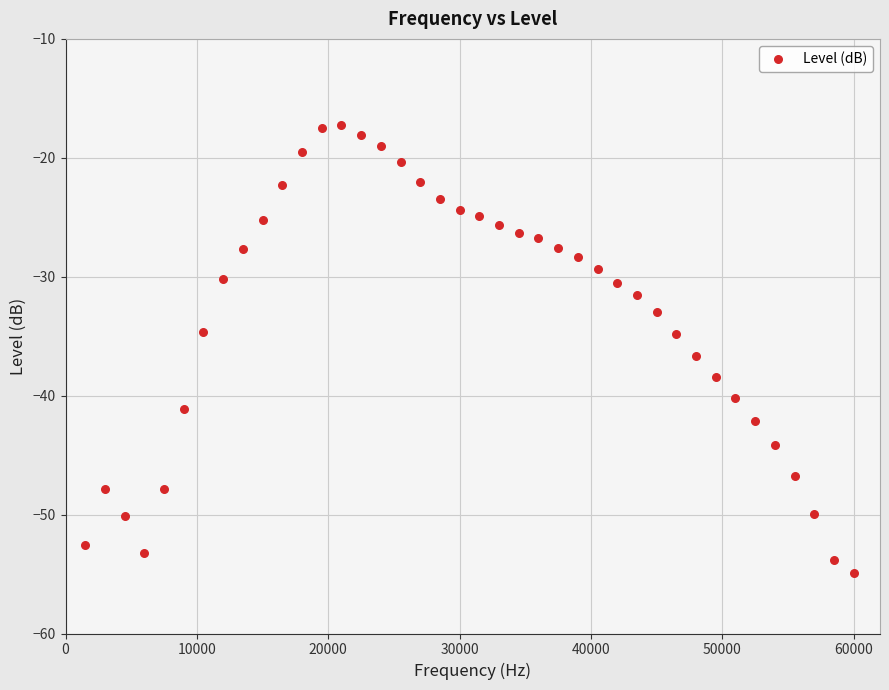

What Y value in the scatter plot is closest to -36?

-36.7